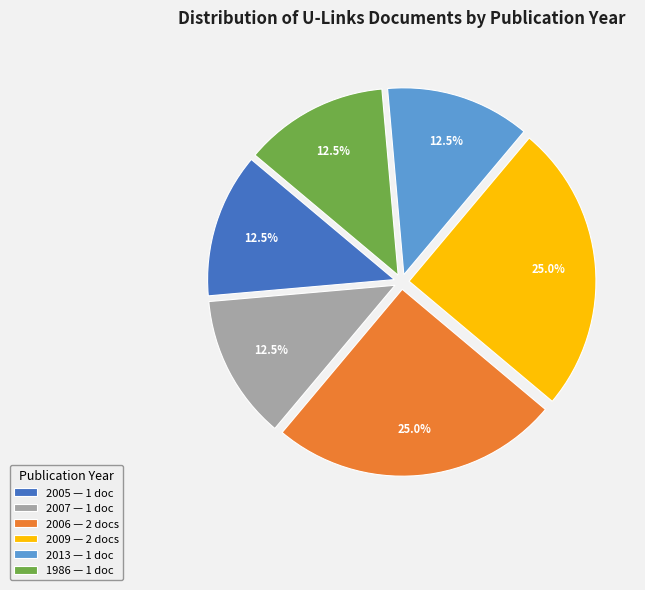

Do 2013 — 1 doc and 2006 — 2 docs together represent more than half of the pie?

No